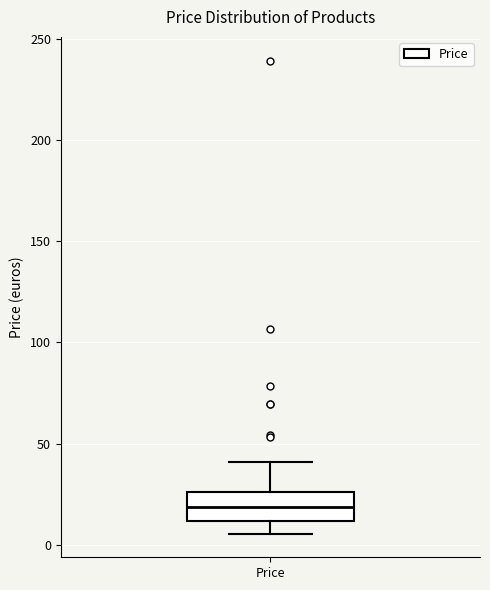

Transcribe this box plot: give where the median line is, the range the box spans, and where the two whiskers end, as read against the y-axis. The values are not printed on the chart, so give them approximately, as read against the axis.

median 20, box 10 to 25, whiskers 5 to 40